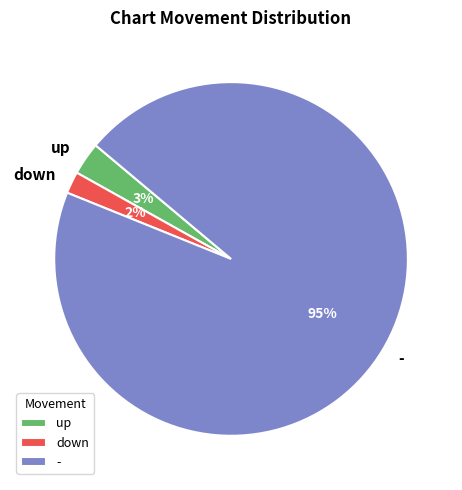

True or false: up accounts for 3% of the total.

True